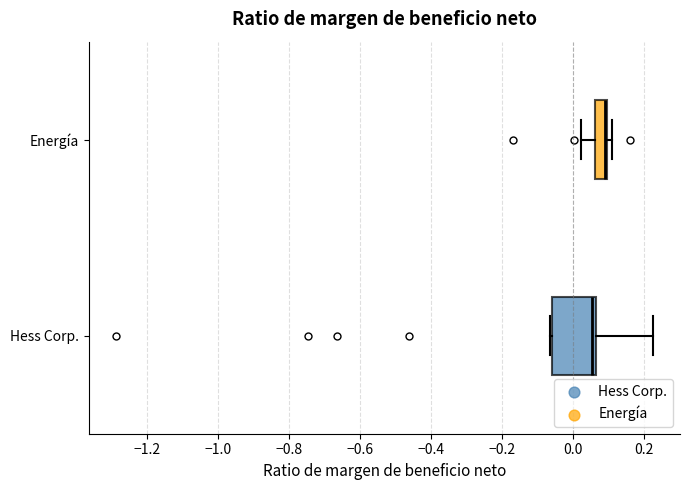

Where does the left whisker of the box for Energía end on the x-axis? The values are not printed on the chart, so give them approximately, as read against the axis.

0.02